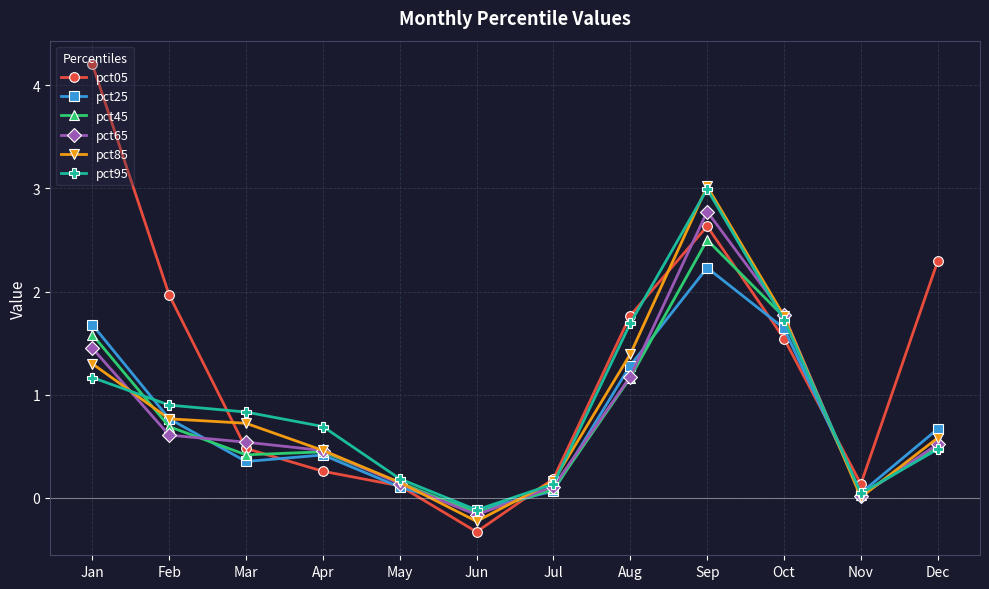

Which series has the largest total across all categories?

pct05